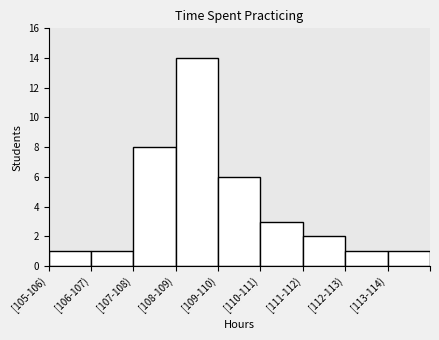

Reading left to right, list all the values displayed in this chart.

[105-106)=1	[106-107)=1	[107-108)=8	[108-109)=14	[109-110)=6	[110-111)=3	[111-112)=2	[112-113)=1	[113-114)=1